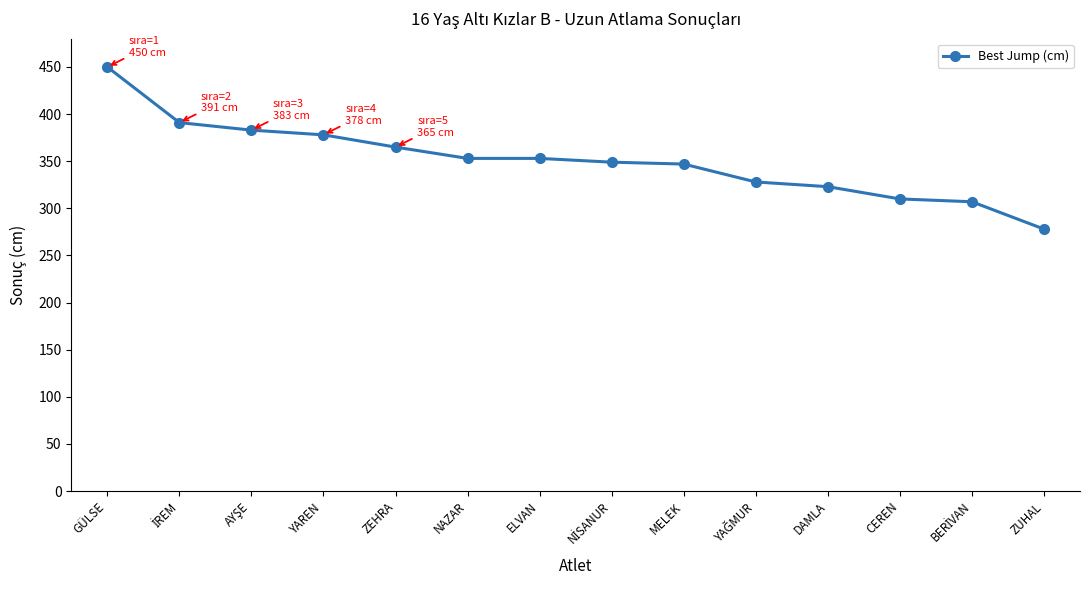

The chart shows a value of 450 at GÜLSE. True or false?

True